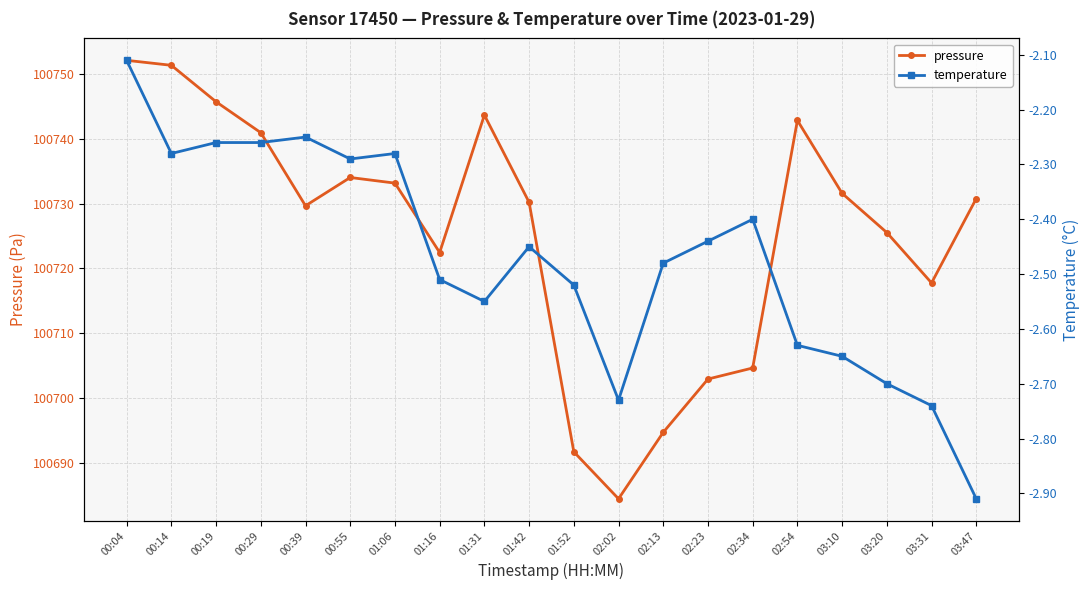

Reading right to left, list all the values displayed in this chart.

pressure: 100730.8	100717.8	100725.6	100731.6	100742.9	100704.6	100702.9	100694.7	100684.4	100691.7	100730.2	100743.7	100722.5	100733.2	100734.1	100729.7	100741.0	100745.8	100751.4	100752.2
temperature: -2.9	-2.7	-2.7	-2.6	-2.6	-2.4	-2.4	-2.5	-2.7	-2.5	-2.5	-2.5	-2.5	-2.3	-2.3	-2.2	-2.3	-2.3	-2.3	-2.1